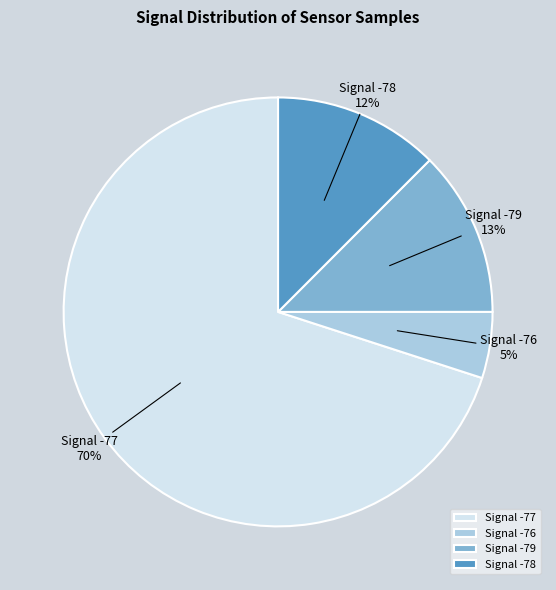

Which slice is the largest?

Signal -77